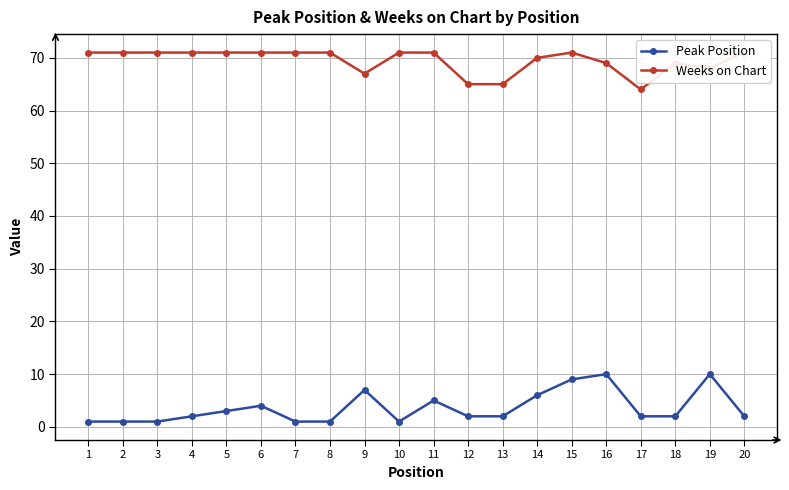

What is the maximum value for Weeks on Chart?

71